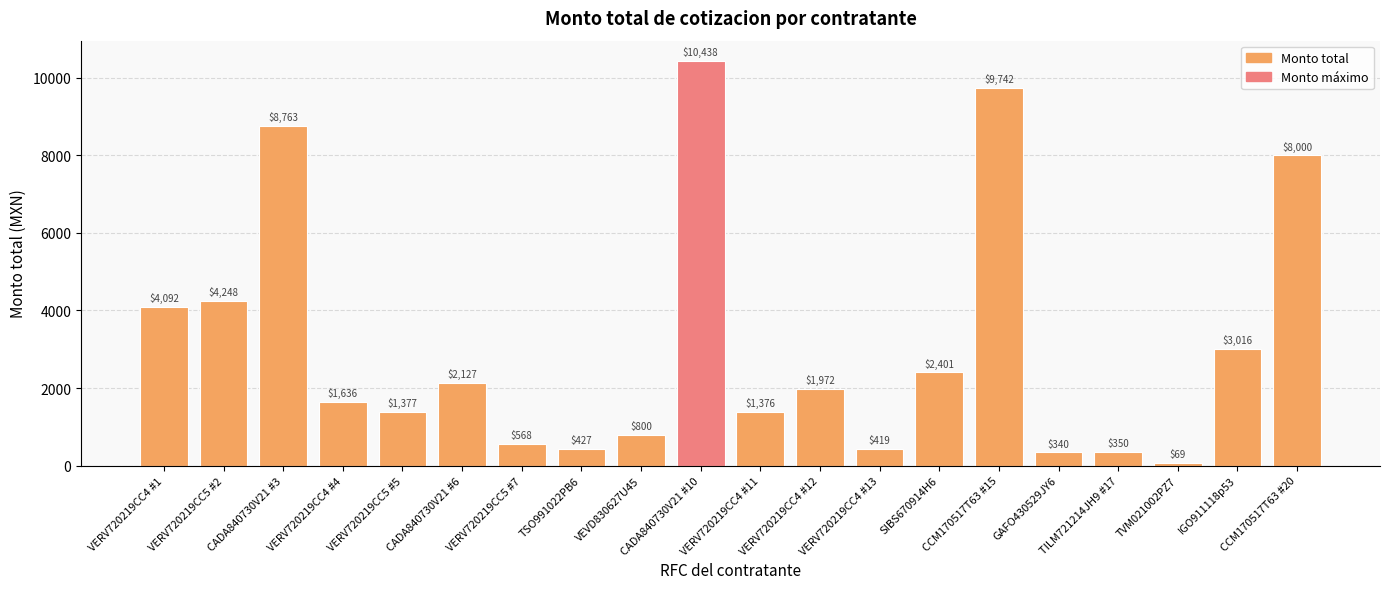

How many bars are there in total?

20